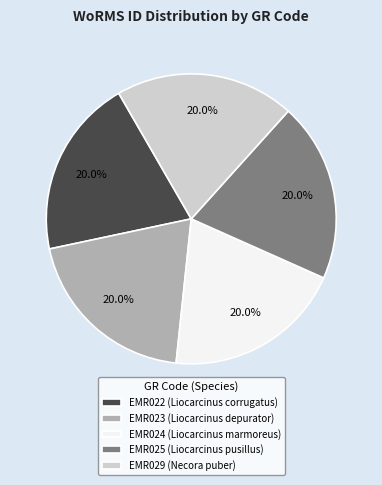

Count the number of slices in the pie.

5